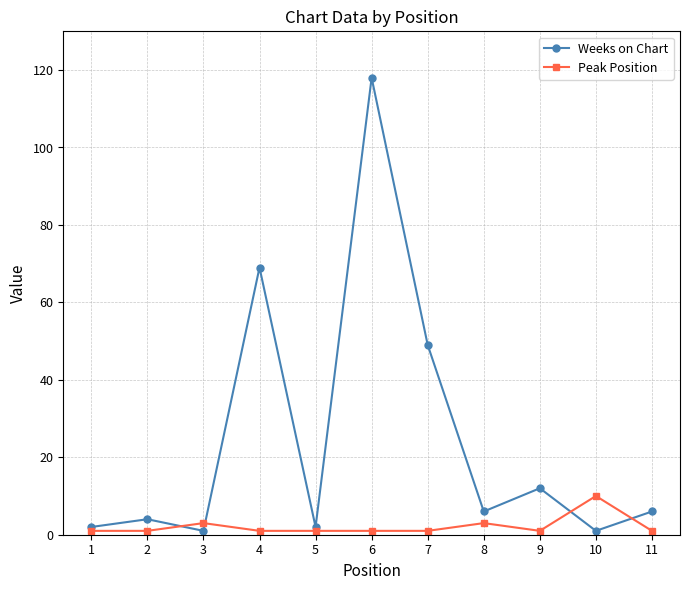

Which category has the highest value in the Weeks on Chart series?

6